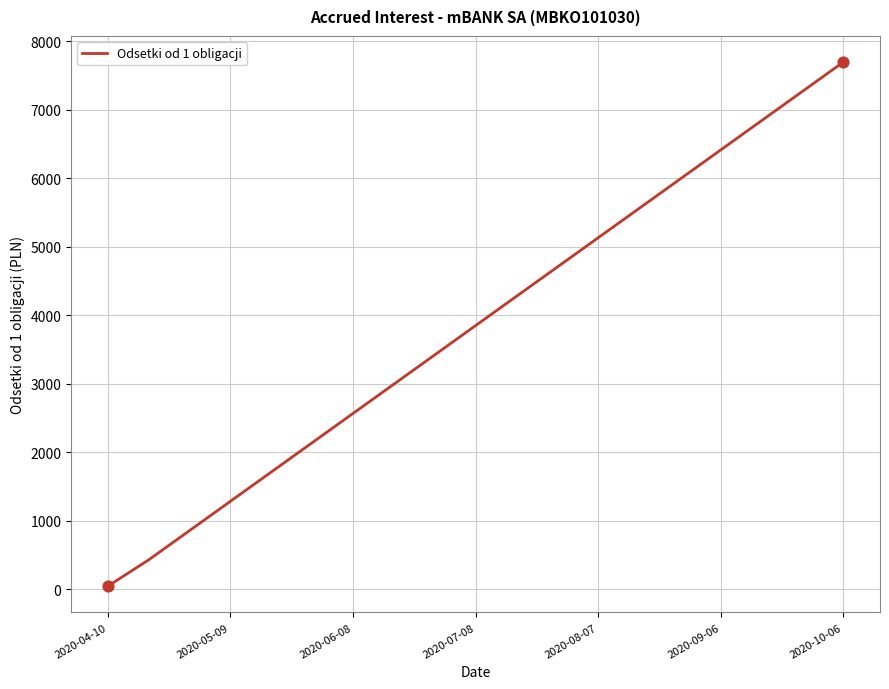

What is the difference between the maximum and minimum values?

7650.4